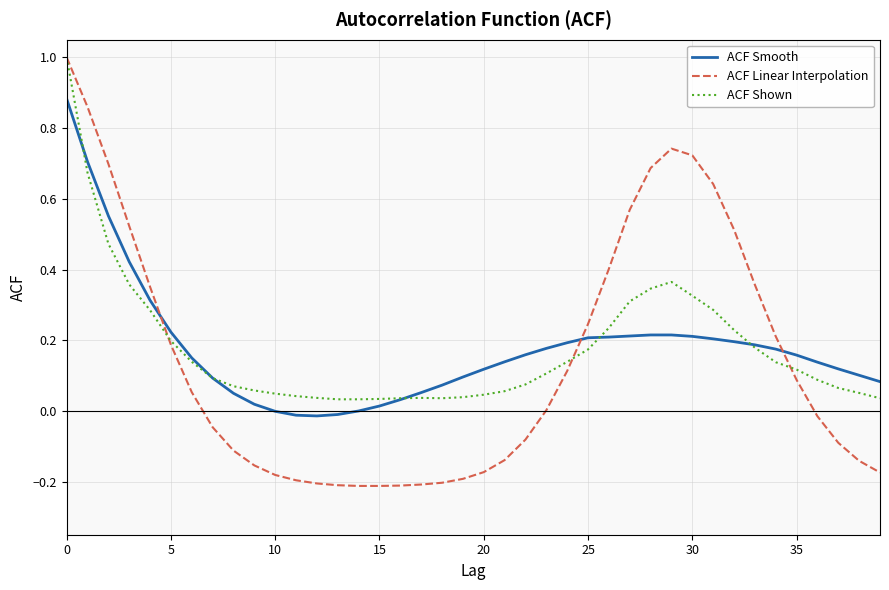

Which series has the widest spread of values?

ACF Linear Interpolation